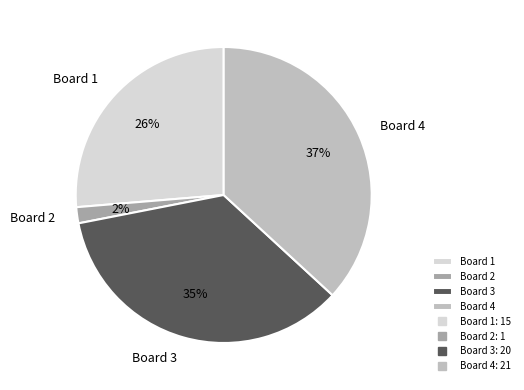

What percentage is the Board 1 slice, to the nearest percent?

26%